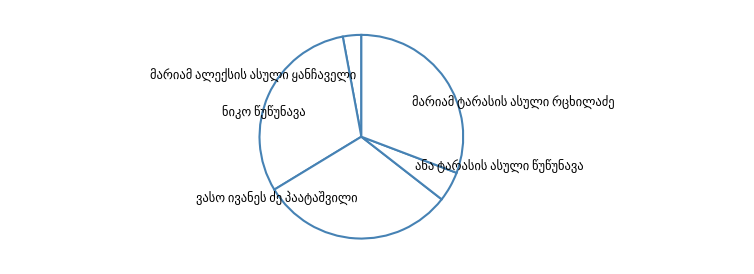

Does any single category account for the majority?

No